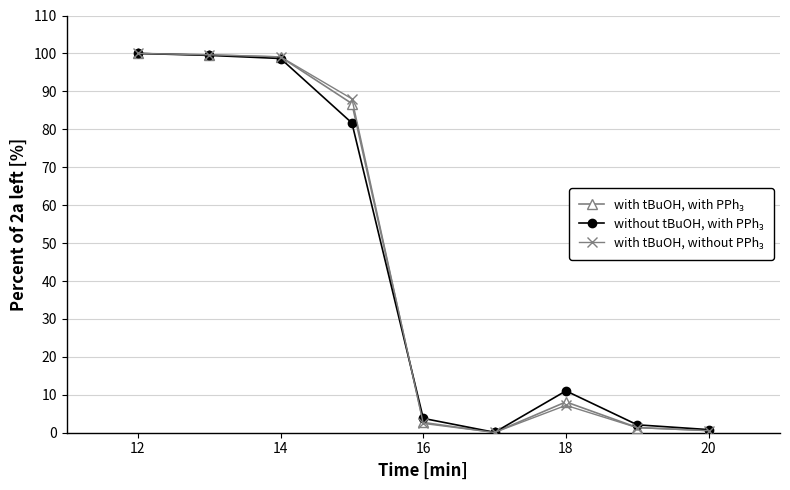

At how many categories does at least one series exceed 75?

4